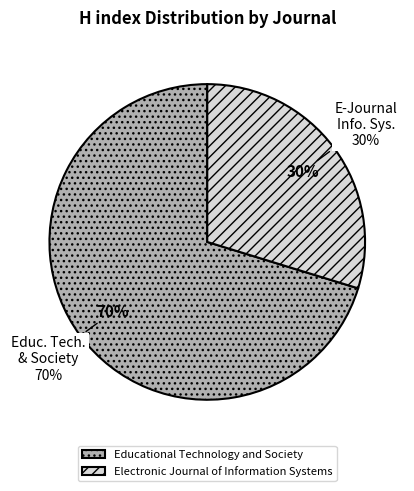

Which slice is the largest?

Educational Technology and Society